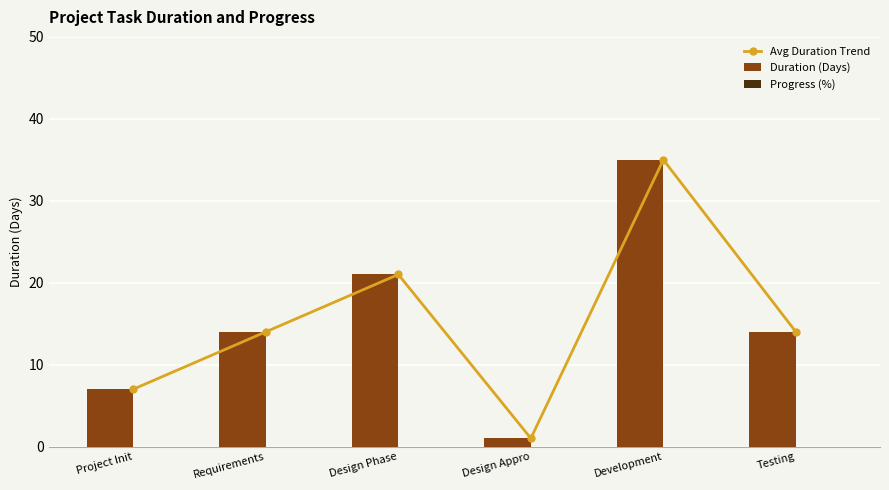

Which series changed the most between Requirements and Testing?

Avg Duration Trend